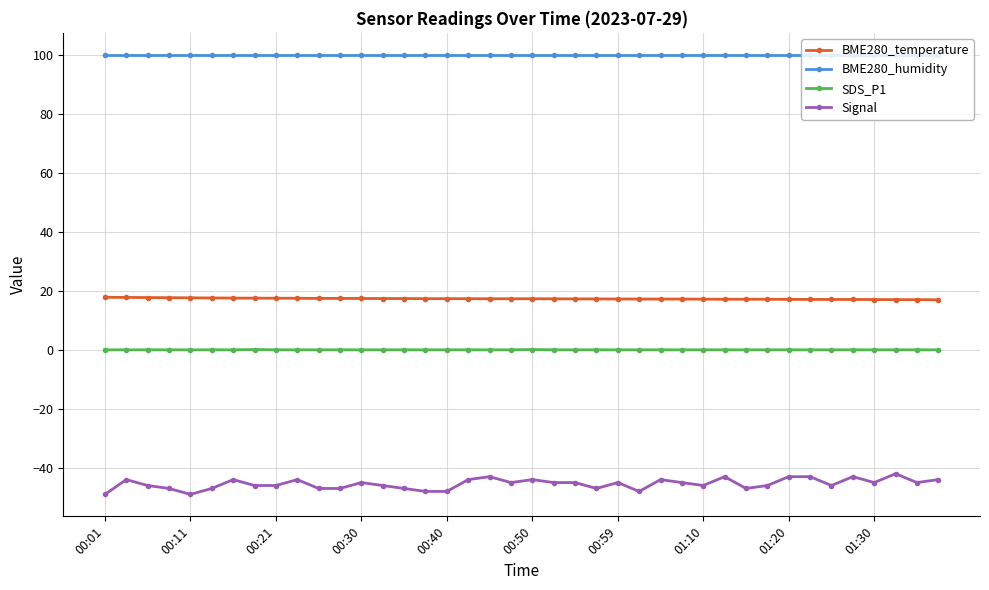

What is the value of the BME280_temperature point at the 12th from the left?

17.4